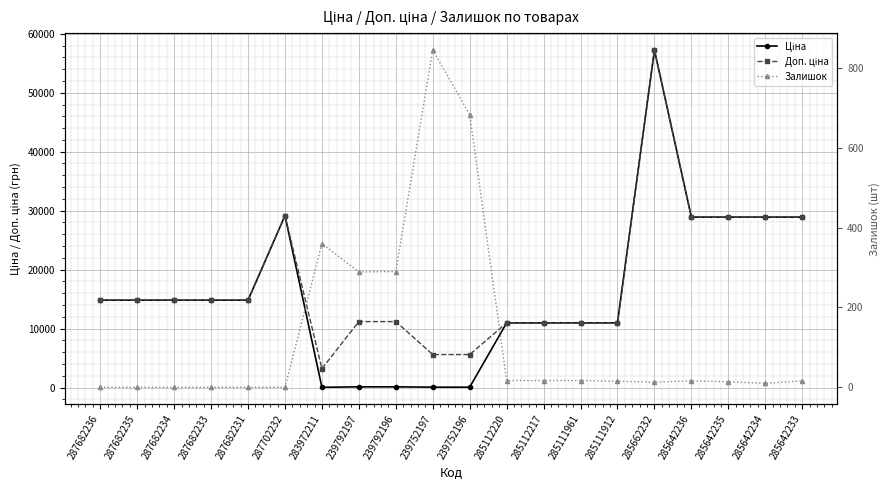

At 285112217, list the series in order from smallest to largest.

Залишок, Ціна, Доп. ціна